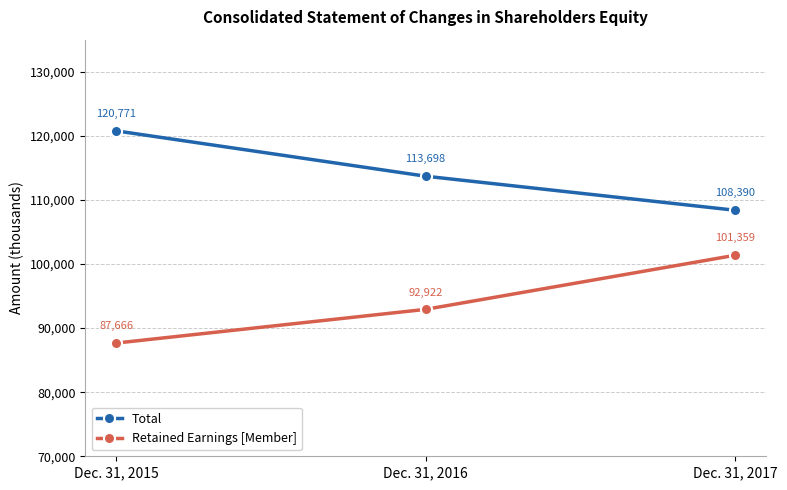

The value of Retained Earnings [Member] at Dec. 31, 2017 is 69184. True or false?

False